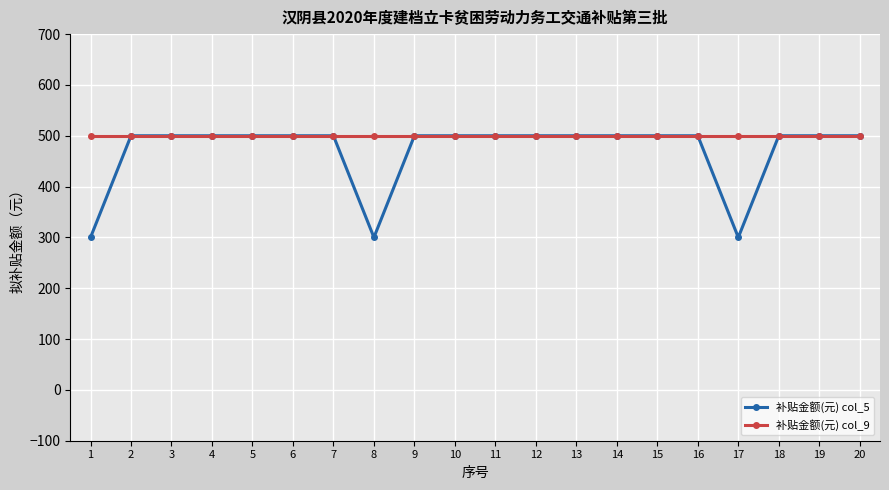

What is the value of the 补贴金额(元) col_5 point at the 14th from the left?

500